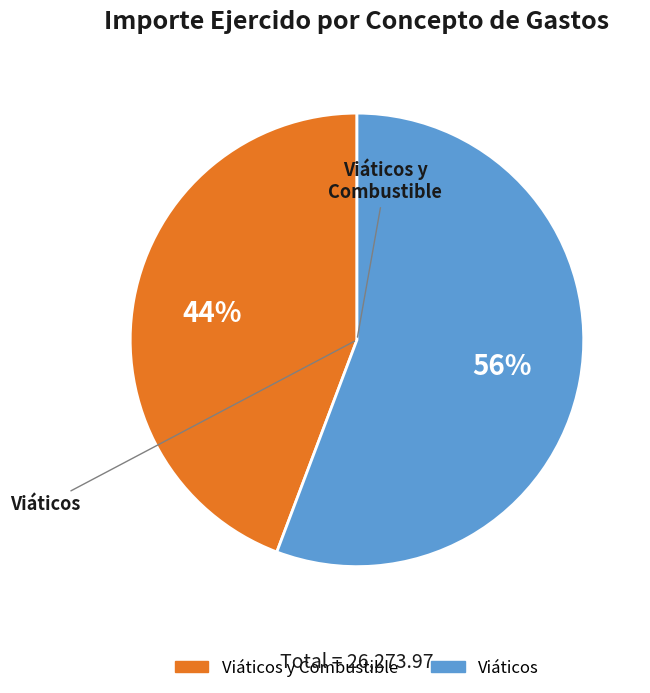

To the nearest percent, what is the difference between the largest and smallest slice percentages?

12%